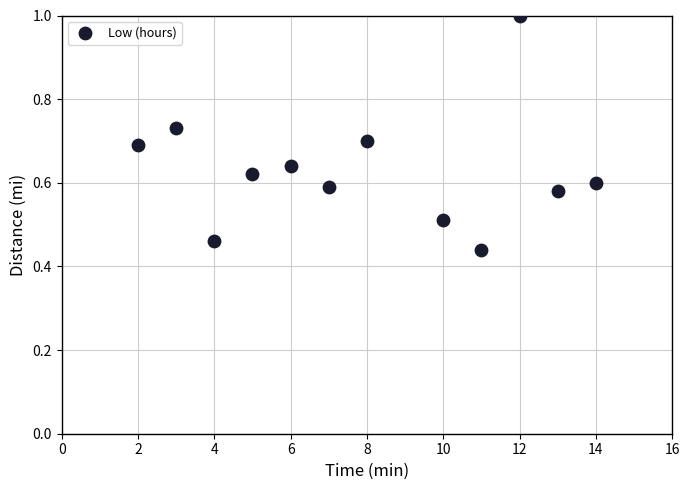

What is the range of X values (max minus min)?

12.0